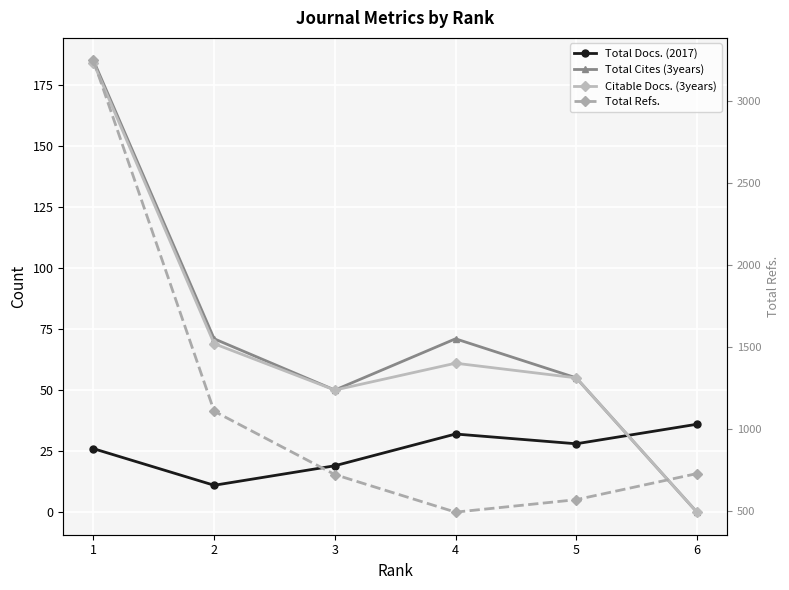

Reading right to left, transcribe all the data shown in this chart.

Total Docs. (2017): 36	28	32	19	11	26
Total Cites (3years): 0	55	71	50	71	185
Citable Docs. (3years): 0	55	61	50	69	184
Total Refs.: 731	572	496	725	1111	3249